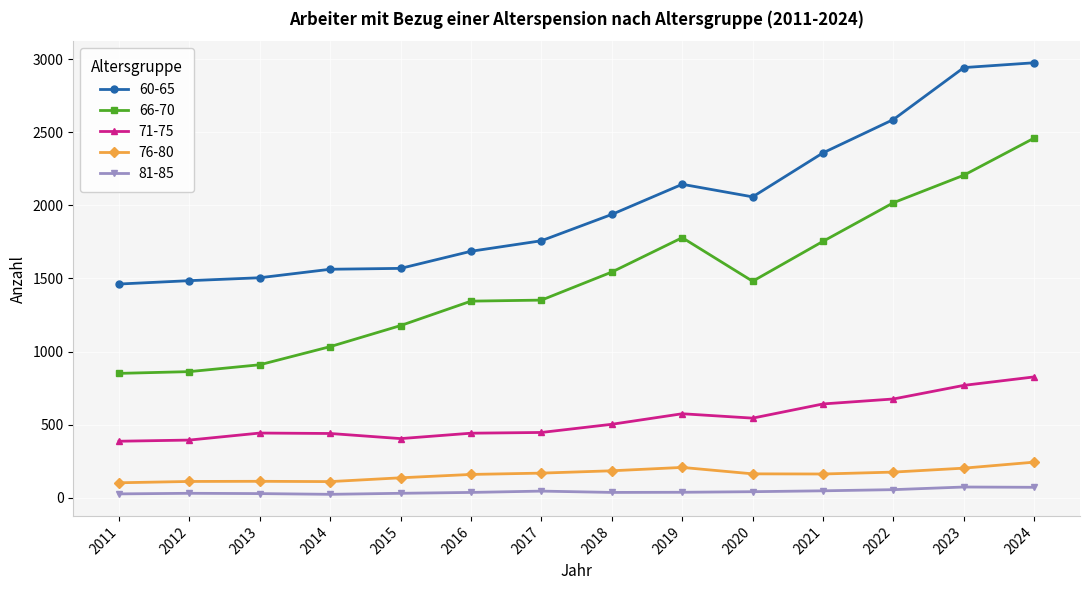

What is the approximate value of 71-75 at 2018, to the nearest 5?

505